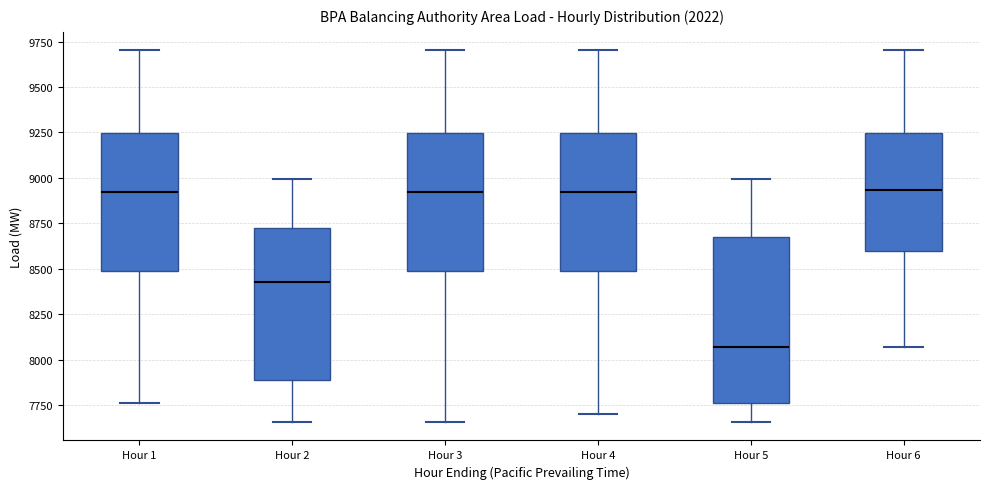

Reading left to right, transcribe this box plot: for each box, give where its median line is, the range the box spans, and where its two whiskers end, as read against the y-axis. The values are not printed on the chart, so give them approximately, as read against the axis.

Hour 1: median 8900, box 8500 to 9250, whiskers 7750 to 9700
Hour 2: median 8450, box 7900 to 8750, whiskers 7650 to 9000
Hour 3: median 8900, box 8500 to 9250, whiskers 7650 to 9700
Hour 4: median 8900, box 8500 to 9250, whiskers 7700 to 9700
Hour 5: median 8050, box 7750 to 8700, whiskers 7650 to 9000
Hour 6: median 8950, box 8600 to 9250, whiskers 8050 to 9700